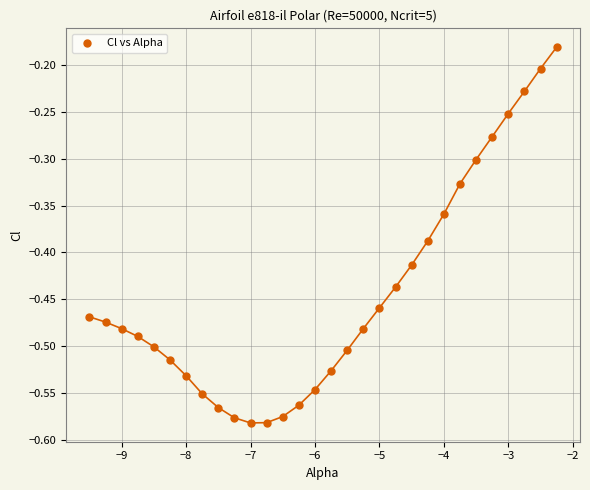

What is the range of X values (max minus min)?

7.2